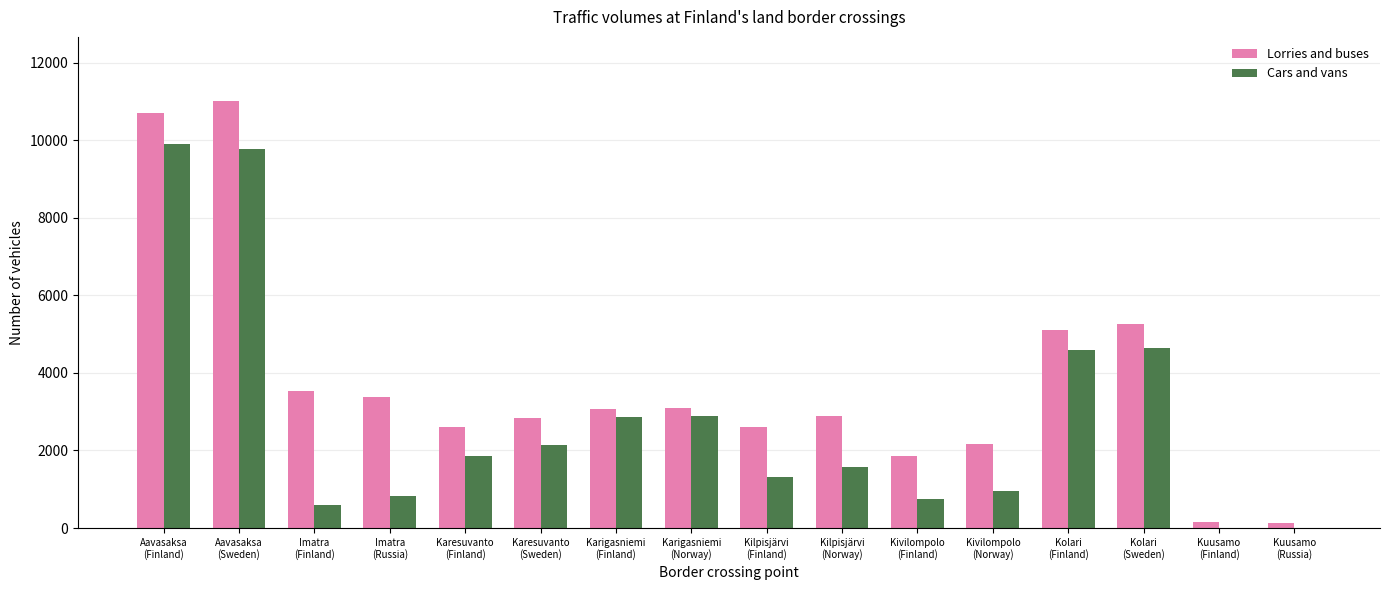

At which label does Lorries and buses first exceed 3075?

Aavasaksa
(Finland)